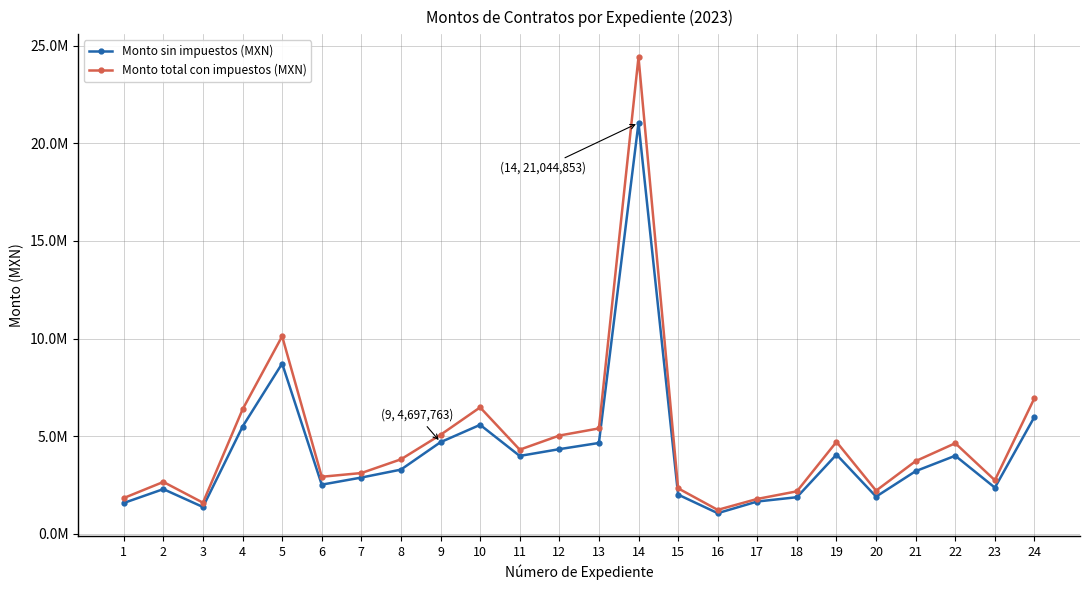

True or false: Monto sin impuestos (MXN) and Monto total con impuestos (MXN) cross at least once.

False